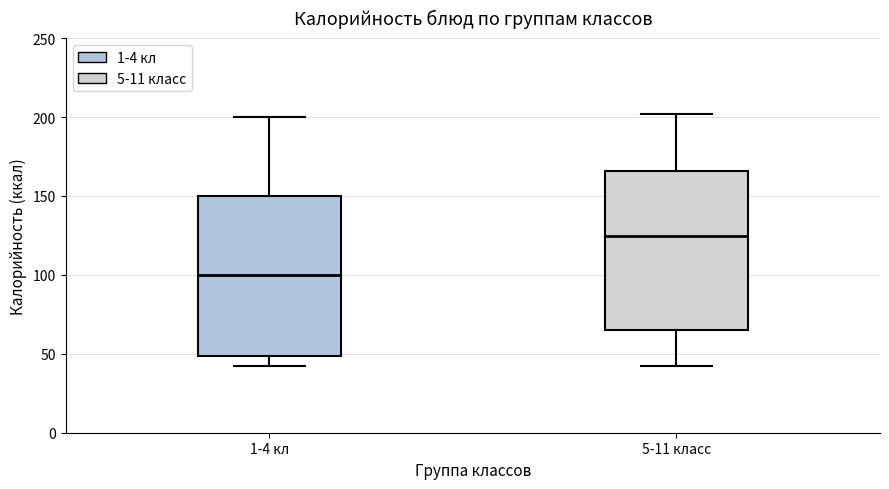

Which box has the highest median line?

5-11 класс